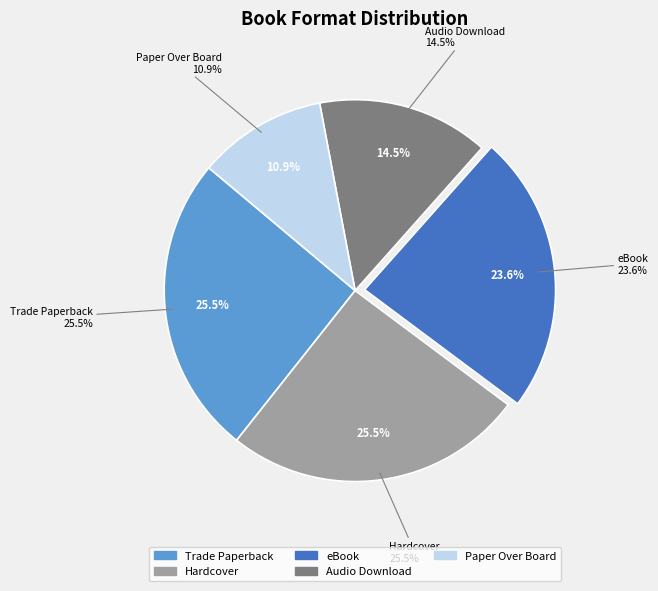

Is it true that Paper Over Board is 11% of the pie?

True